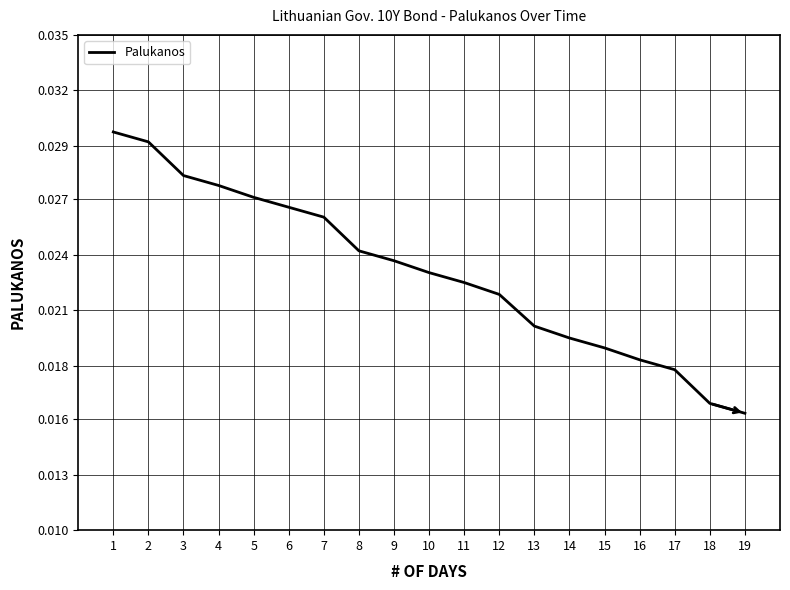

Is it true that the value at 19 is 0.0?

True